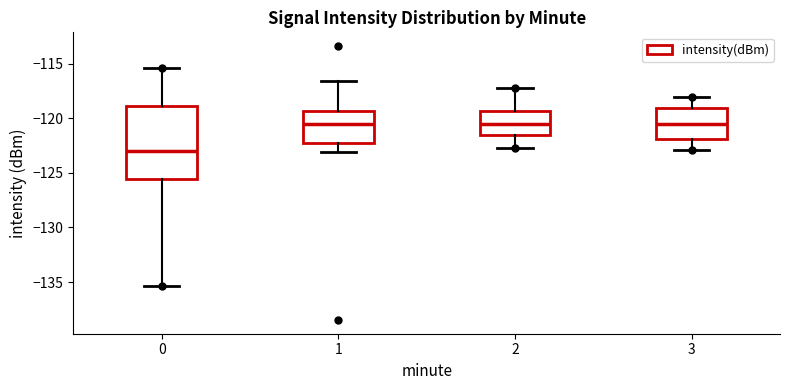

Reading left to right, read every box against the y-axis: the position of its median line, the range the box covers, and the ends of its whiskers. The values are not printed on the chart, so give them approximately, as read against the axis.

0: median -123.0, box -125.5 to -119.0, whiskers -135.5 to -115.5
1: median -120.5, box -122.0 to -119.5, whiskers -123.0 to -116.5
2: median -120.5, box -121.5 to -119.5, whiskers -123.0 to -117.0
3: median -120.5, box -122.0 to -119.0, whiskers -123.0 to -118.0